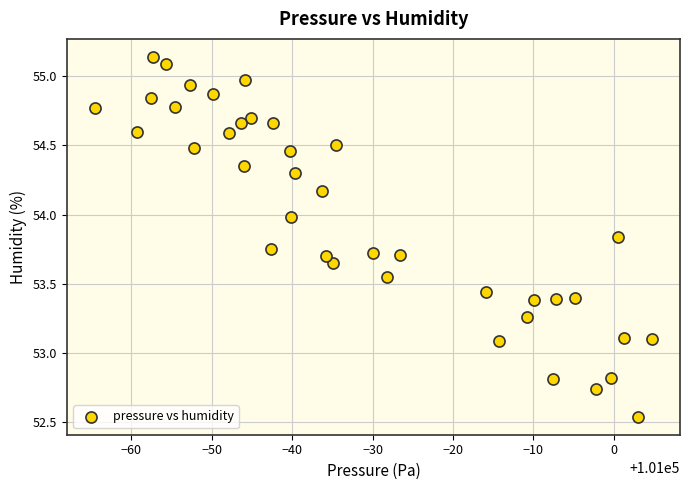

What is the range of Y values (max minus min)?

2.6